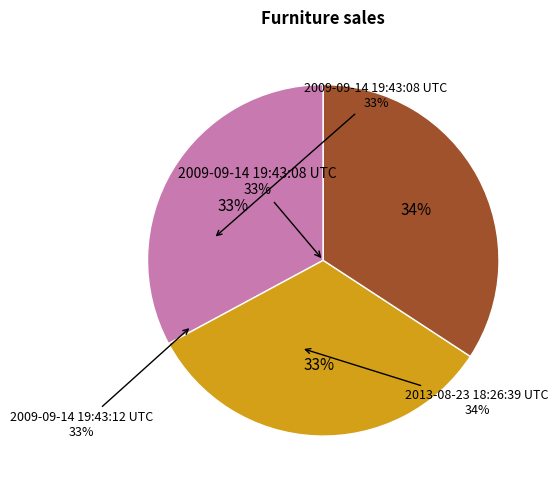

Which has a higher value, 2009-09-14 19:43:08 UTC or 2009-09-14 19:43:12 UTC?

2009-09-14 19:43:12 UTC